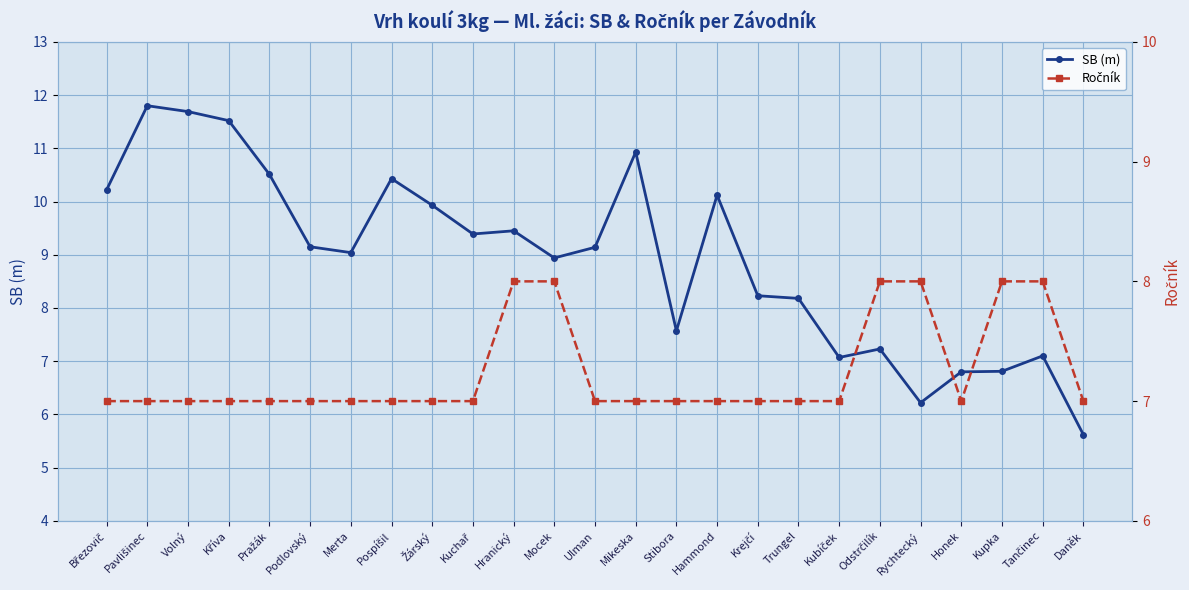

Rank the series by their maximum value, from lowest to highest.

Ročník, SB (m)